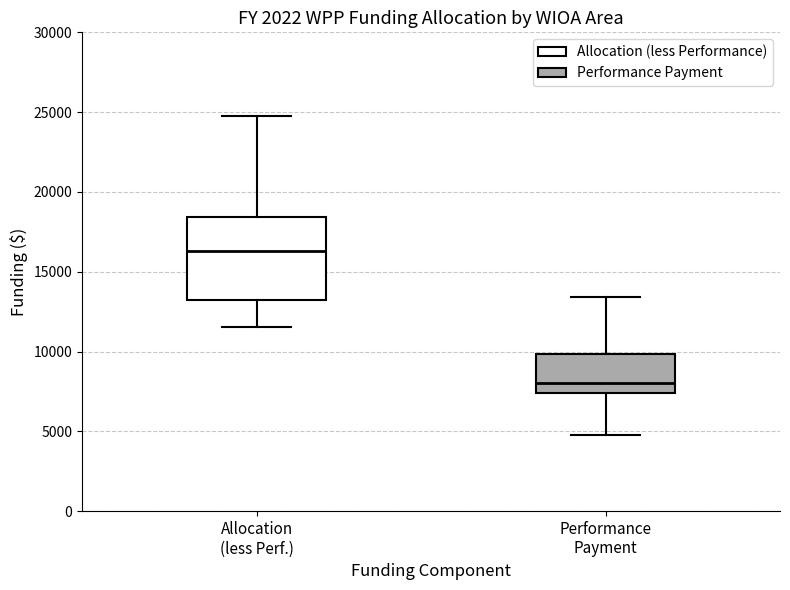

Reading left to right, read every box against the y-axis: the position of its median line, the range the box covers, and the ends of its whiskers. The values are not printed on the chart, so give them approximately, as read against the axis.

Allocation (less Perf.): median 16500, box 13000 to 18500, whiskers 11500 to 25000
Performance Payment: median 8000, box 7500 to 10000, whiskers 5000 to 13500